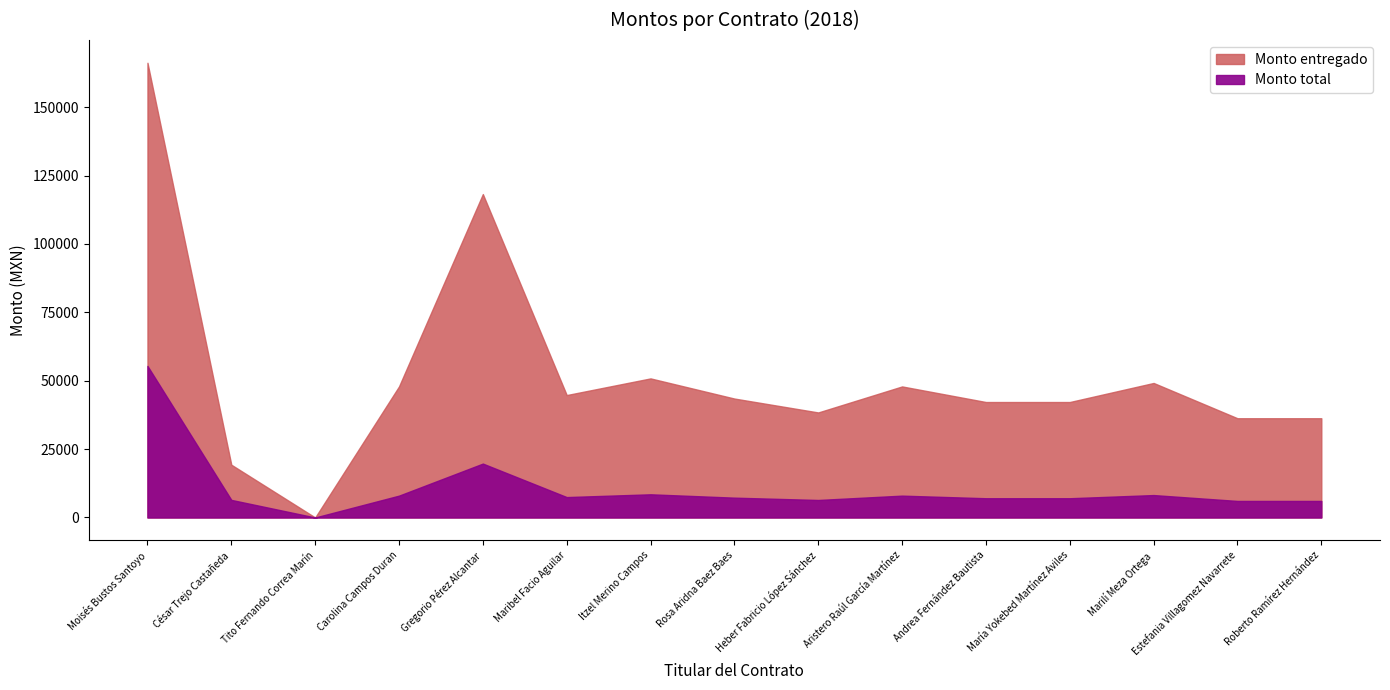

At how many categories does at least one series exceed 148951?

1